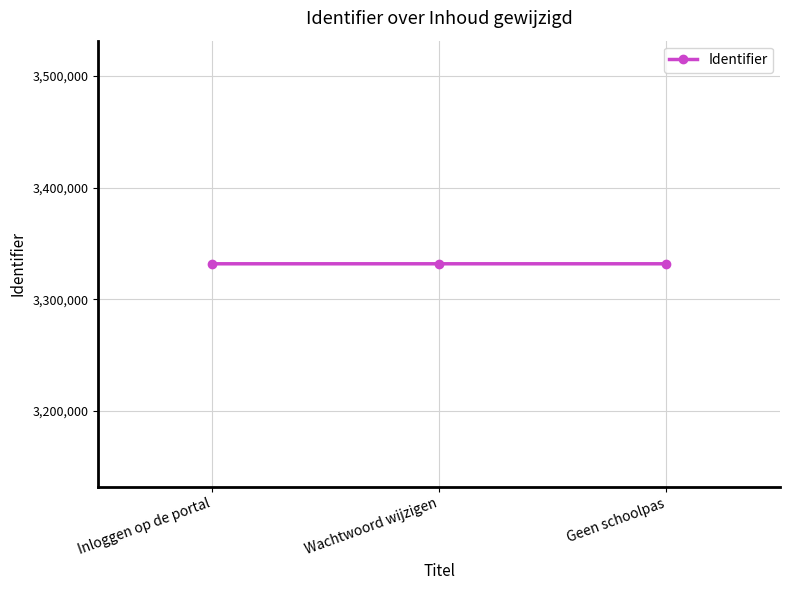

Count the number of data series in this chart.

1